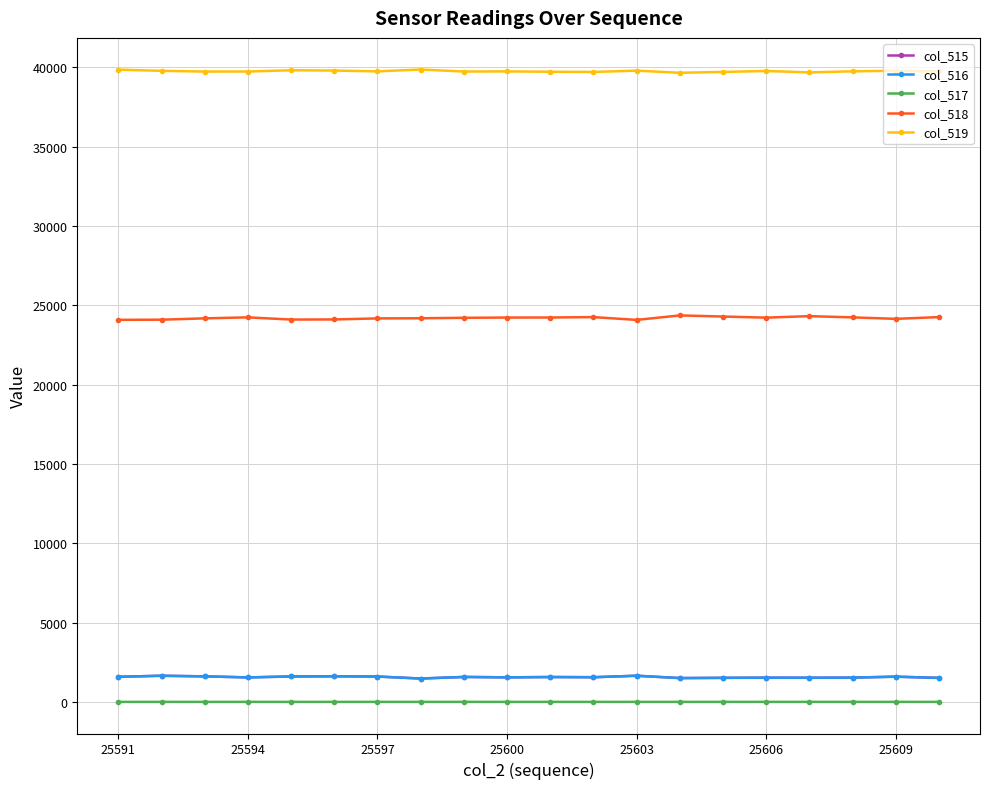

What is the maximum value for col_518?

24367